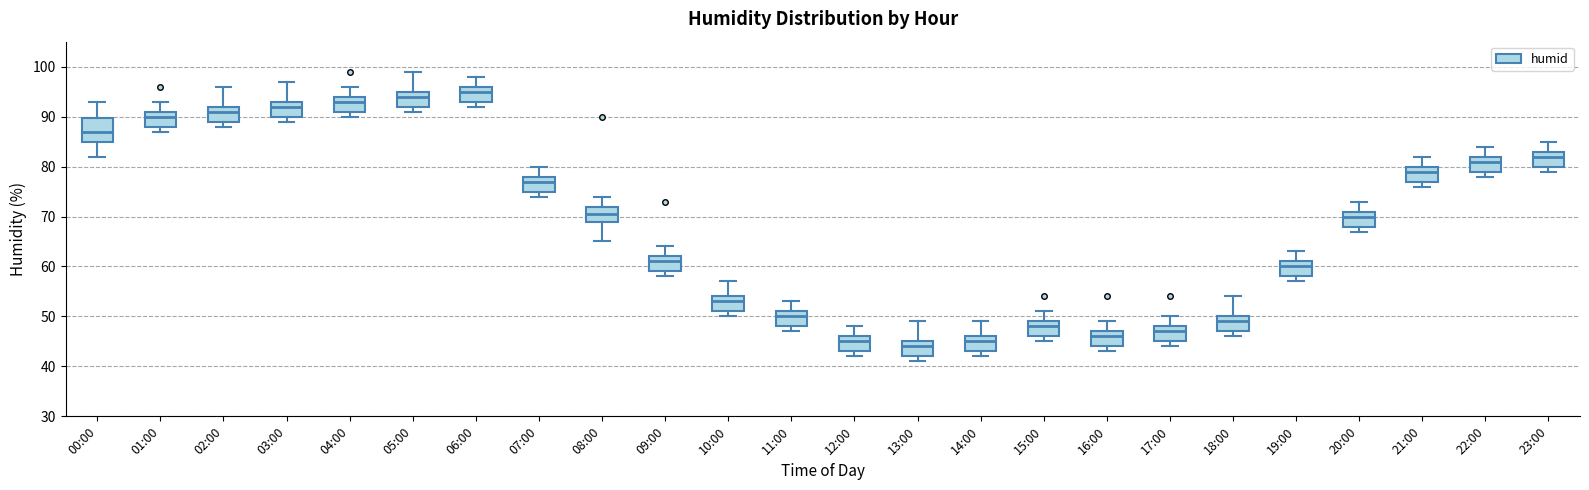

Where is the upper edge of the box for 22:00 on the y-axis? The values are not printed on the chart, so give them approximately, as read against the axis.

82